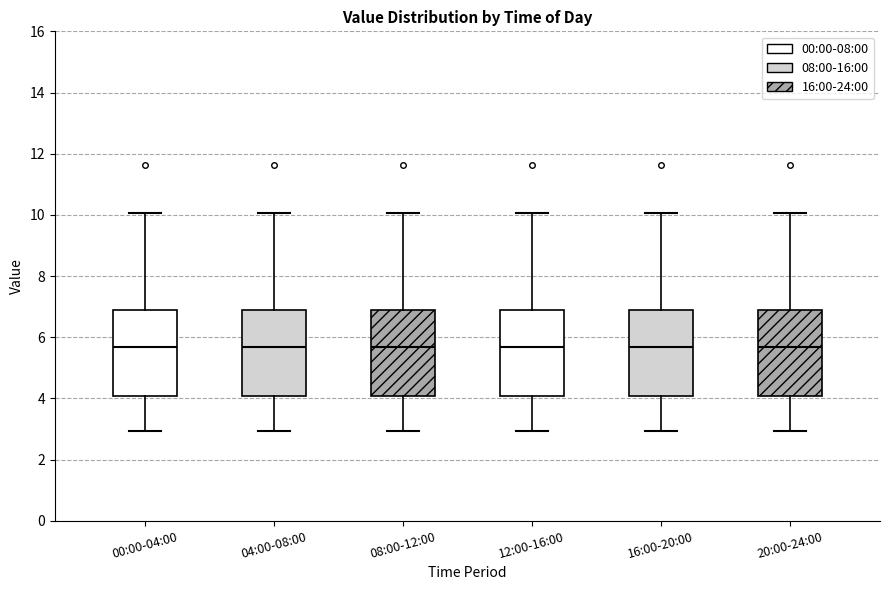

Reading left to right, transcribe this box plot: for each box, give where its median line is, the range the box spans, and where its two whiskers end, as read against the y-axis. The values are not printed on the chart, so give them approximately, as read against the axis.

00:00-04:00: median 5.6, box 4.0 to 6.8, whiskers 3.0 to 10.0
04:00-08:00: median 5.6, box 4.0 to 6.8, whiskers 3.0 to 10.0
08:00-12:00: median 5.6, box 4.0 to 6.8, whiskers 3.0 to 10.0
12:00-16:00: median 5.6, box 4.0 to 6.8, whiskers 3.0 to 10.0
16:00-20:00: median 5.6, box 4.0 to 6.8, whiskers 3.0 to 10.0
20:00-24:00: median 5.6, box 4.0 to 6.8, whiskers 3.0 to 10.0